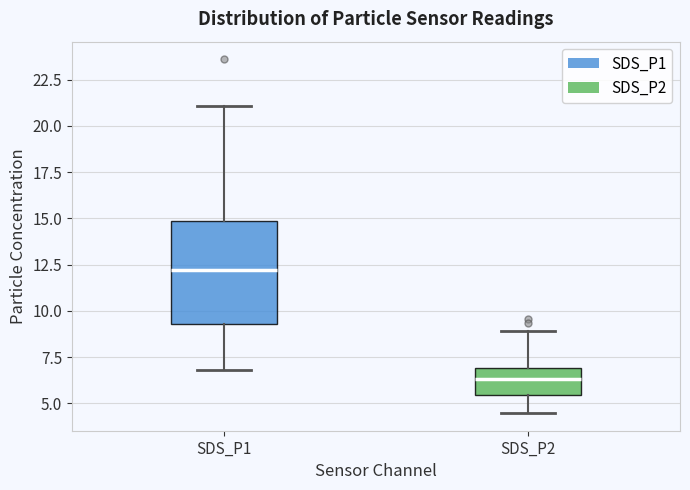

Which box's median line is the highest?

SDS_P1